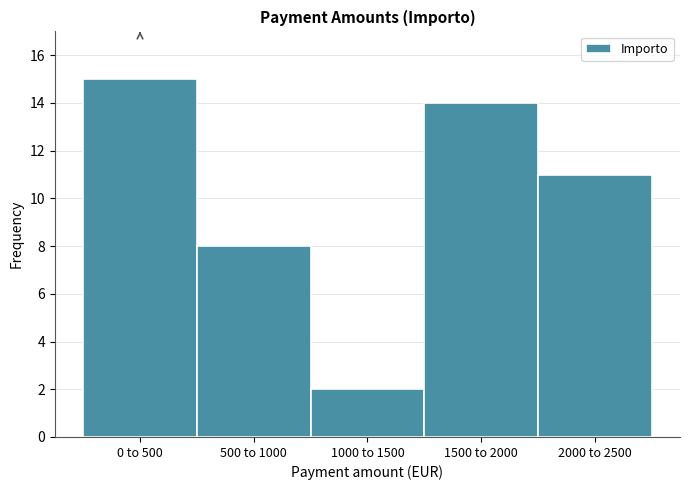

Reading right to left, what are all the values shown in this chart?

11	14	2	8	15